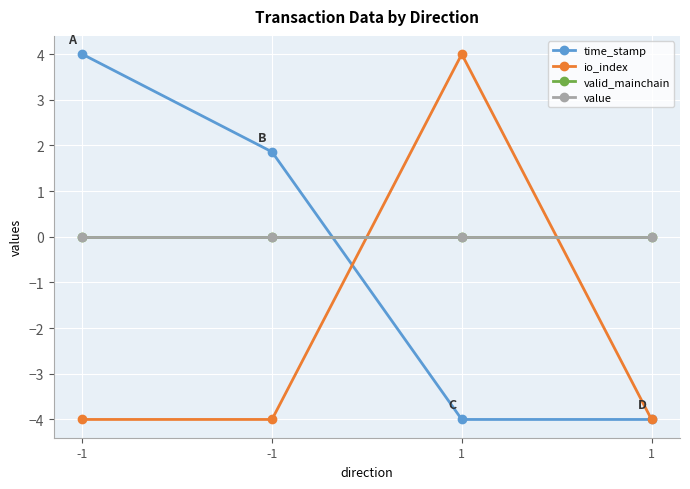

Which category has the lowest value in the valid_mainchain series?

-1